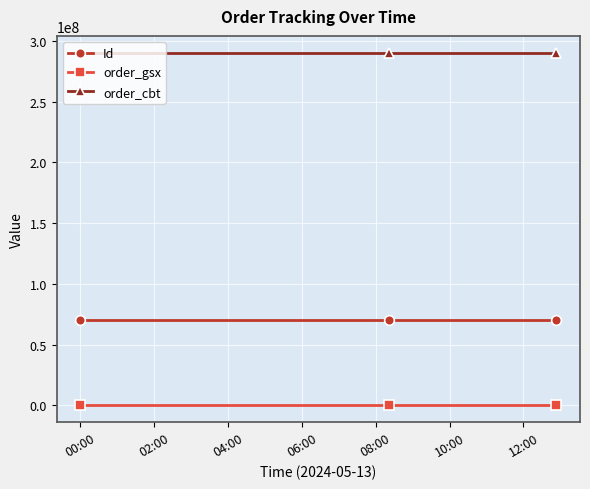

What are all the series names shown in the legend?

Id, order_gsx, order_cbt